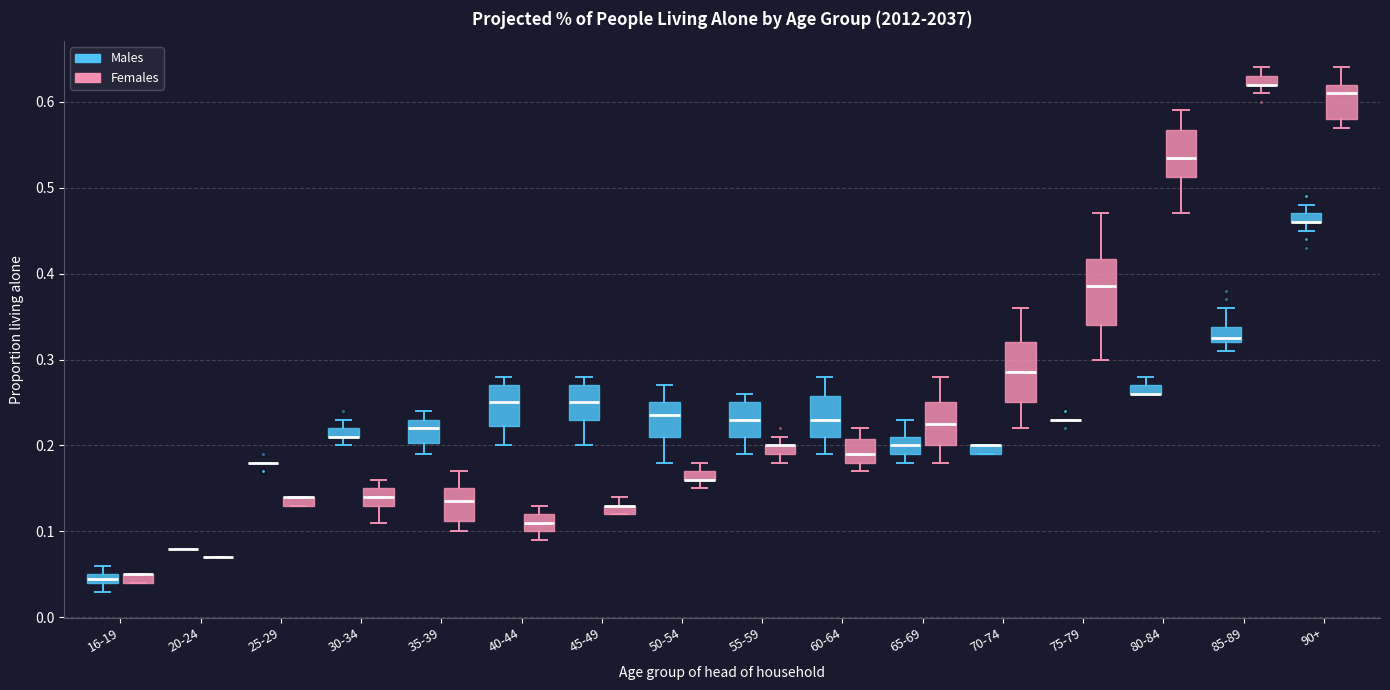

Where is the upper edge of the box for 70-74 (Females) on the y-axis? The values are not printed on the chart, so give them approximately, as read against the axis.

0.32